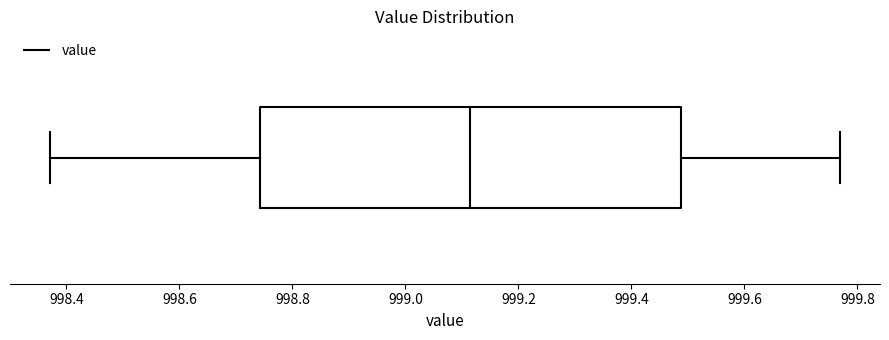

Read this box plot against the x-axis: the position of the median line, the range covered by the box, and the ends of both whiskers. The values are not printed on the chart, so give them approximately, as read against the axis.

median 999.12, box 998.74 to 999.48, whiskers 998.38 to 999.78